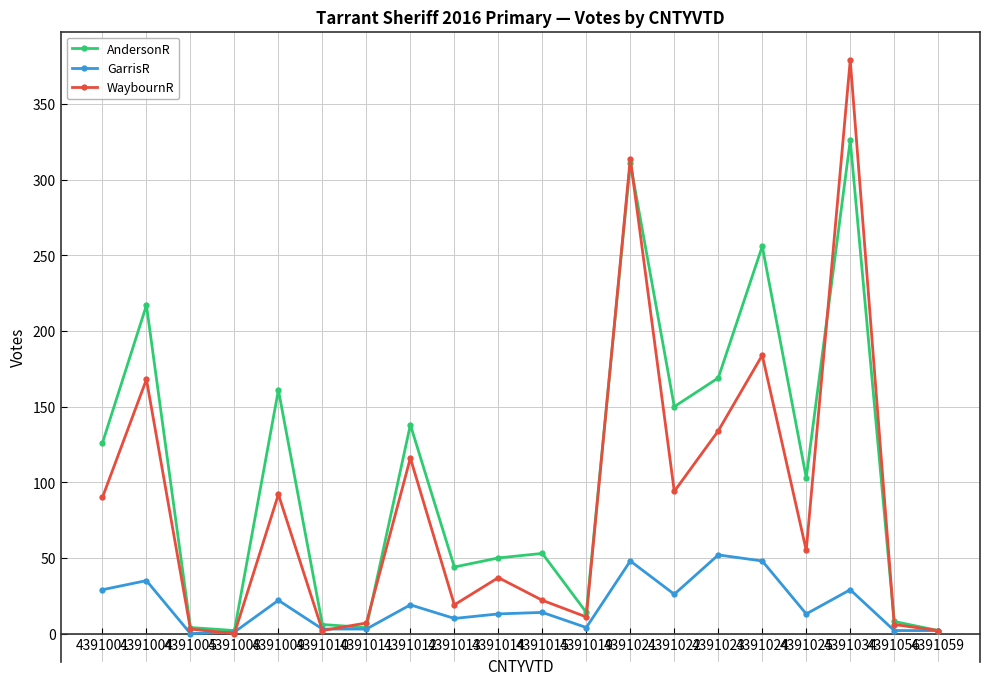

Which series has the widest spread of values?

WaybournR